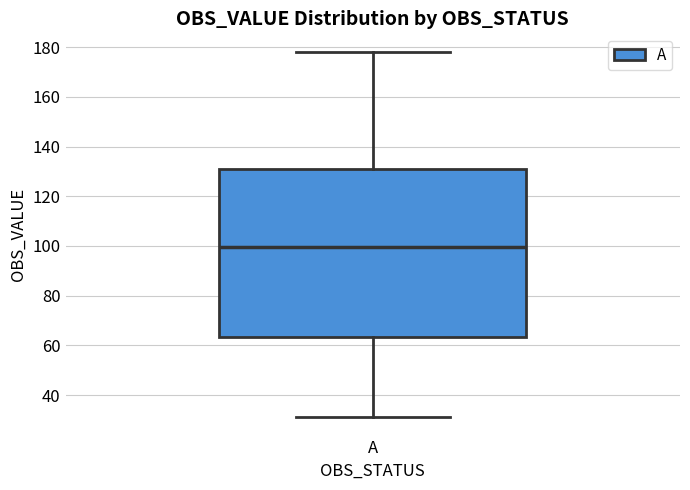

Read this box plot against the y-axis: the position of the median line, the range covered by the box, and the ends of both whiskers. The values are not printed on the chart, so give them approximately, as read against the axis.

median 100, box 64 to 132, whiskers 32 to 178